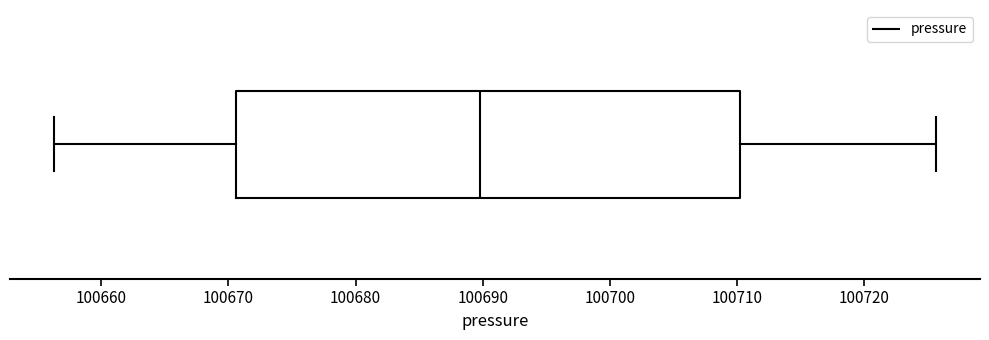

Read this box plot against the x-axis: the position of the median line, the range covered by the box, and the ends of both whiskers. The values are not printed on the chart, so give them approximately, as read against the axis.

median 100690, box 100671 to 100710, whiskers 100656 to 100726